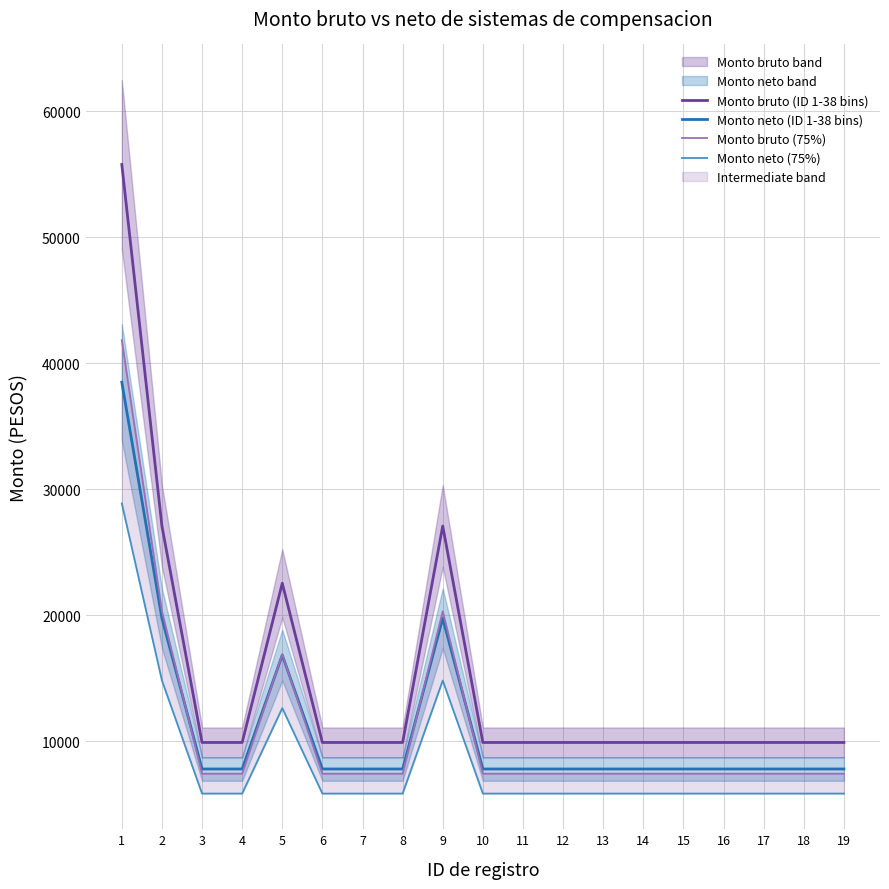

The value of Monto neto (75%) at 13 is 5853.4. True or false?

True